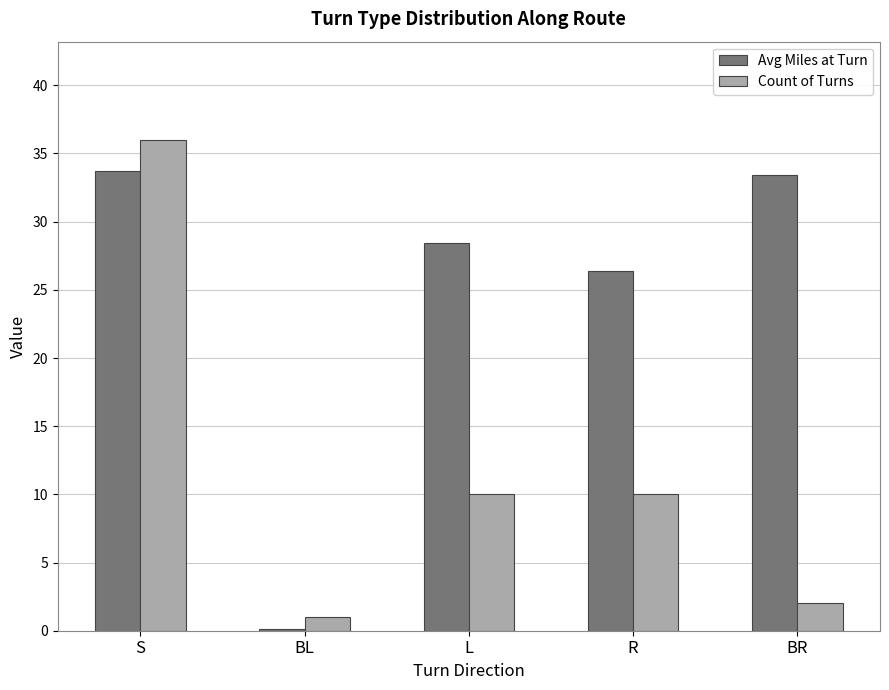

What is the sum of the Count of Turns values at BR and R?

12.0